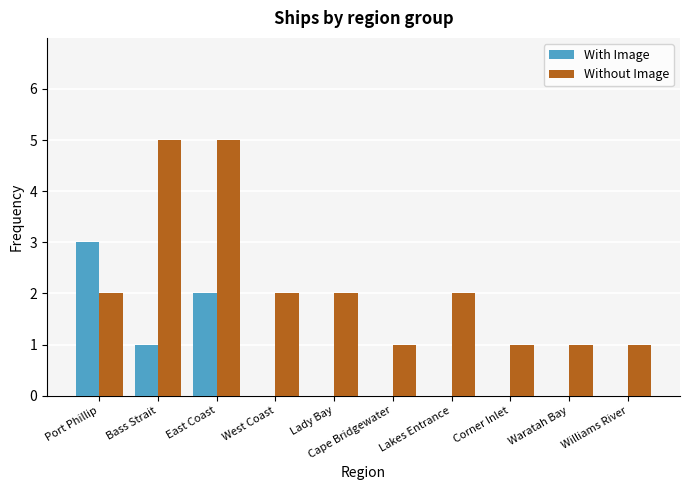

At which label does With Image reach its peak?

Port Phillip